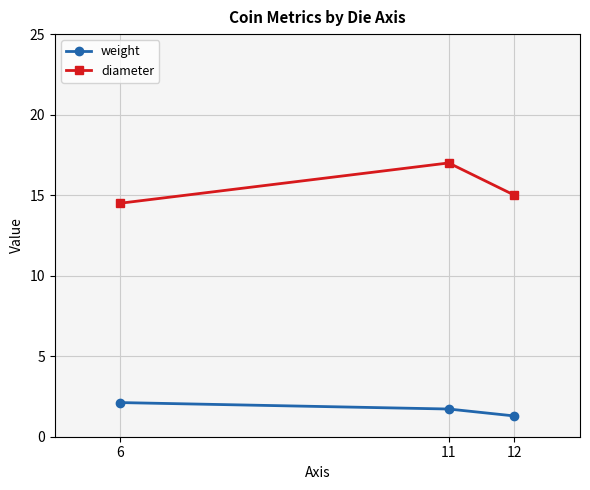

What are all the series names shown in the legend?

weight, diameter